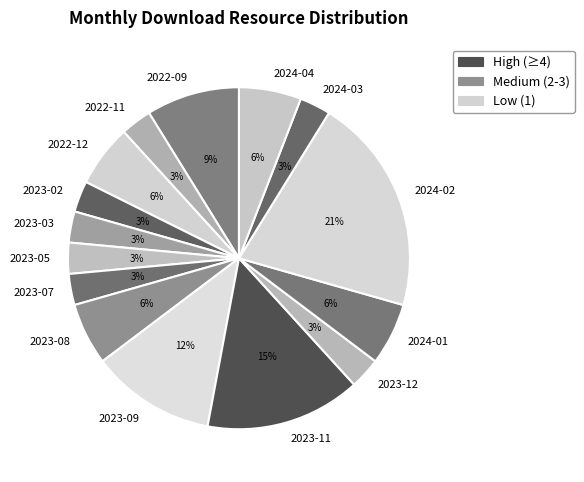

To the nearest percent, what is the combined percentage of 2024-04 and 2023-12?

9%